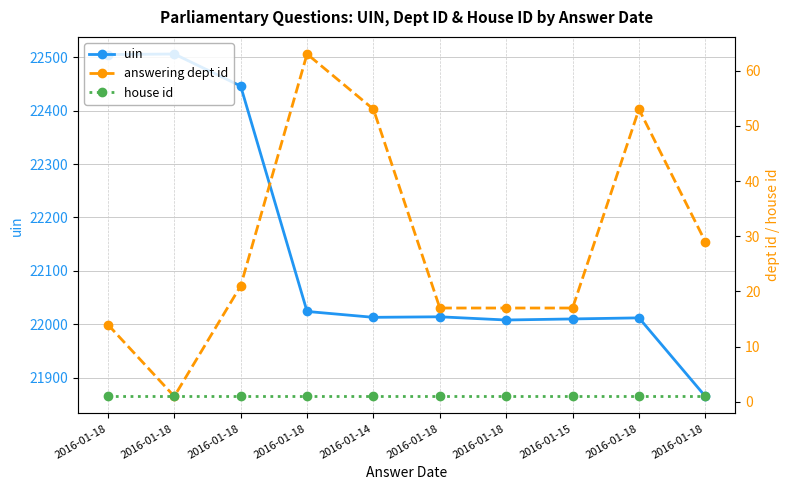

Does the chart have visible grid lines?

Yes